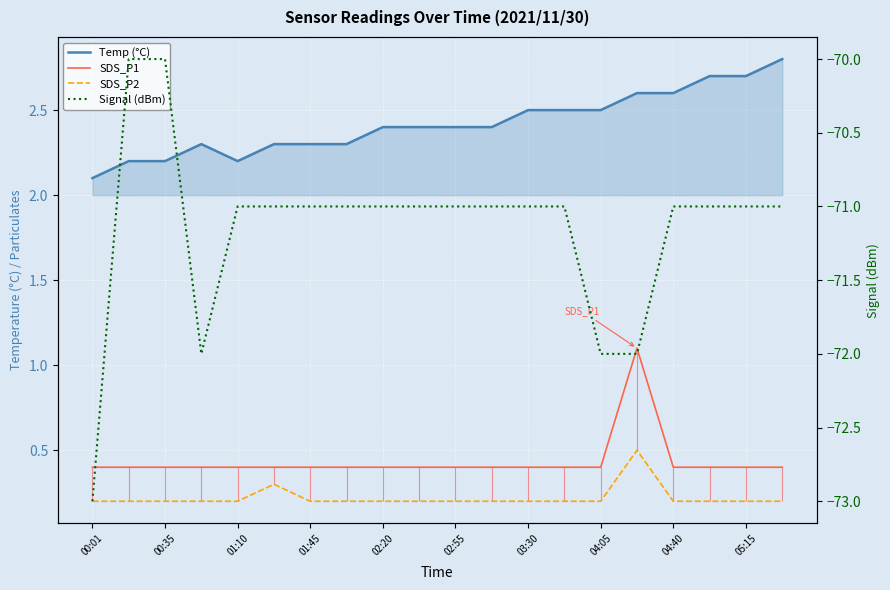

At which category does the chart reach its peak across all series?

19